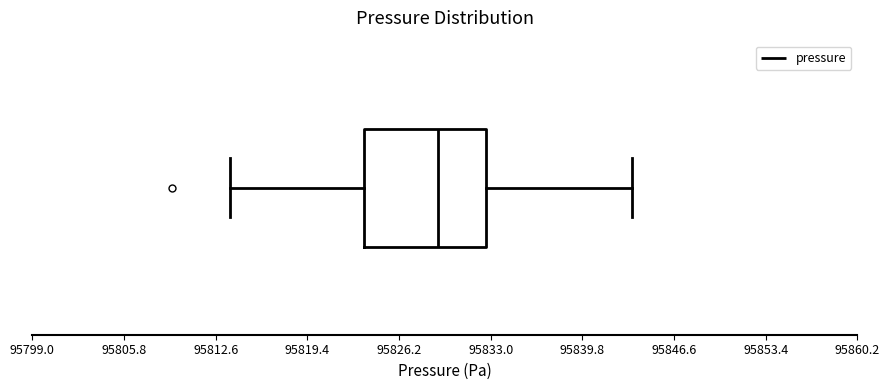

Where does the median line of the box sit on the x-axis? The values are not printed on the chart, so give them approximately, as read against the axis.

95829